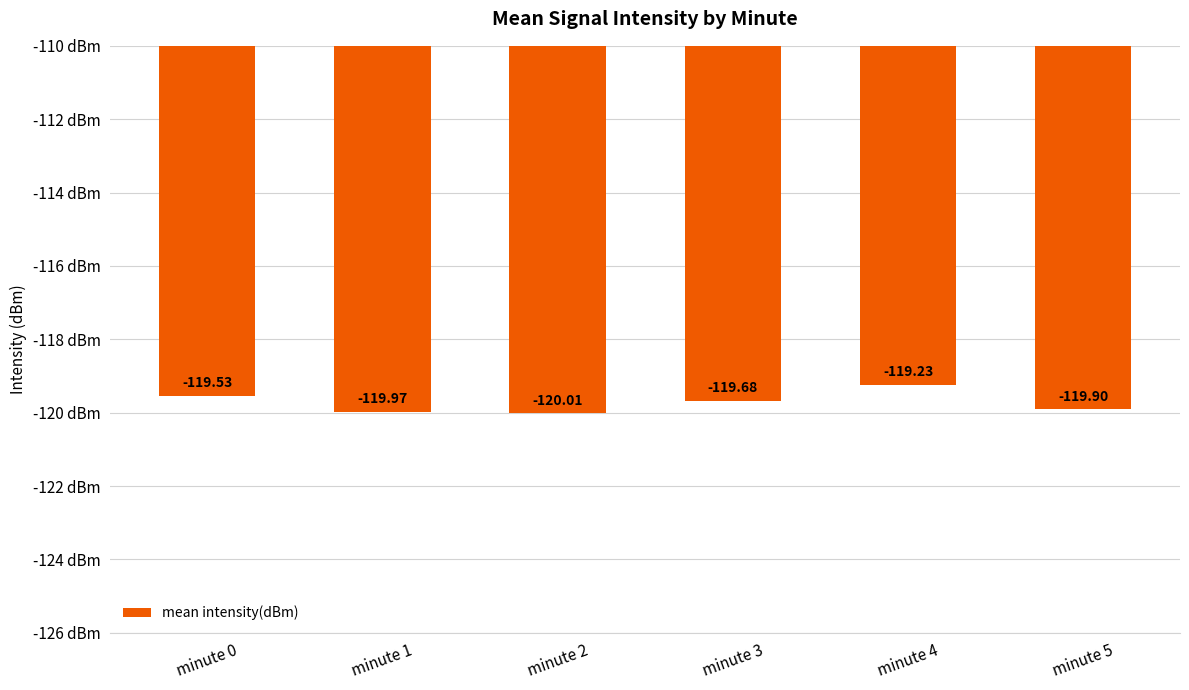

What is the value of the 1st bar from the left?

-119.5